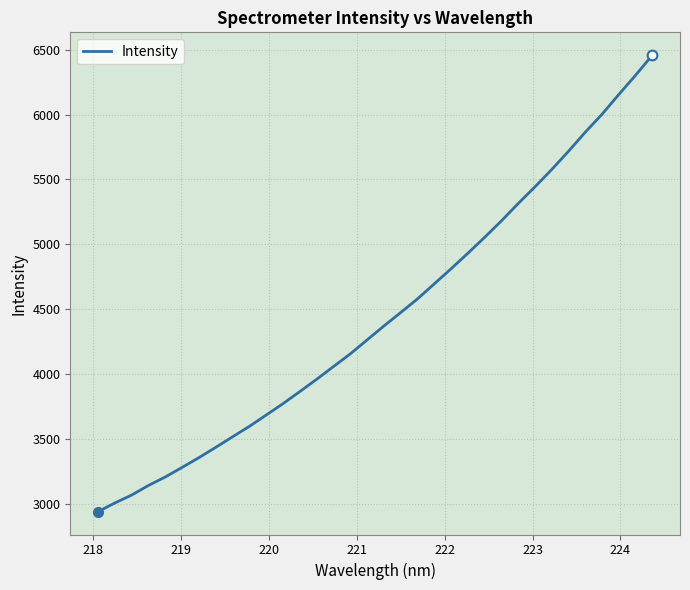

What is the greatest value displayed?

6457.8